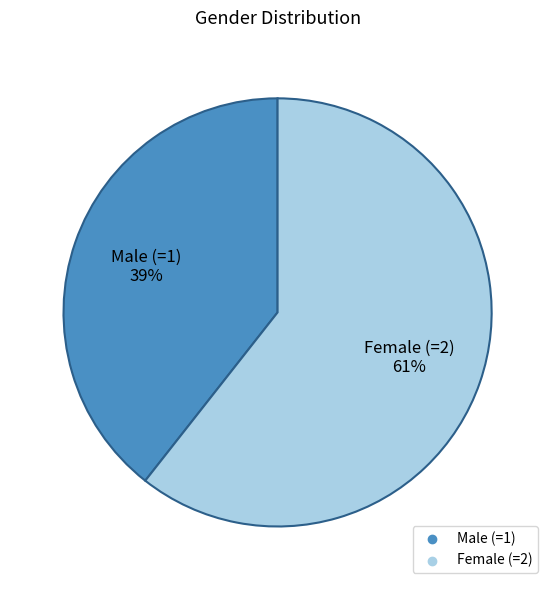

Is the sum of Female (=2) and Male (=1) greater than half?

Yes